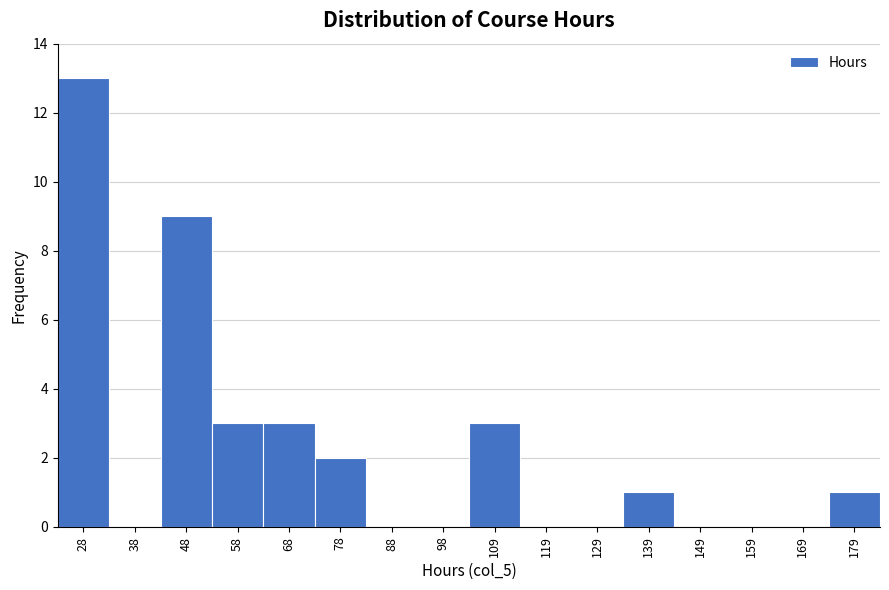

Reading left to right, list all the values displayed in this chart.

28=13	38=0	48=9	58=3	68=3	78=2	88=0	98=0	109=3	119=0	129=0	139=1	149=0	159=0	169=0	179=1